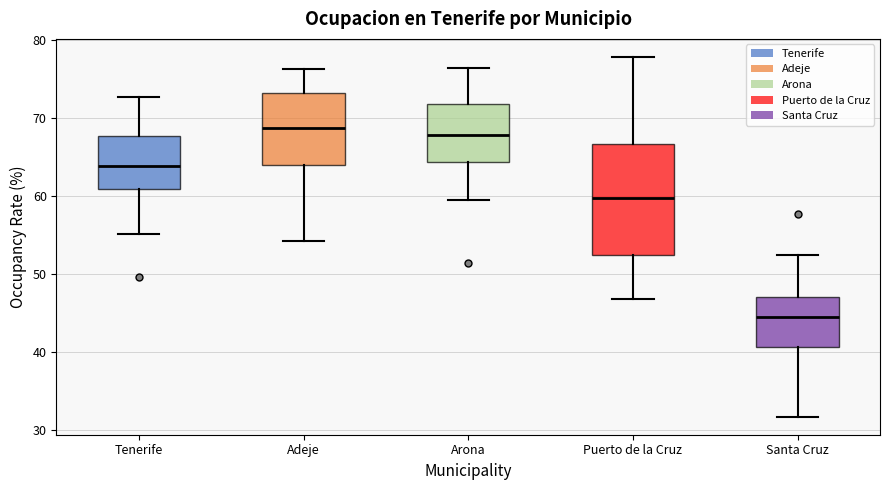

Comparing the boxes themselves (not the whiskers), which one is the tallest?

Puerto de la Cruz